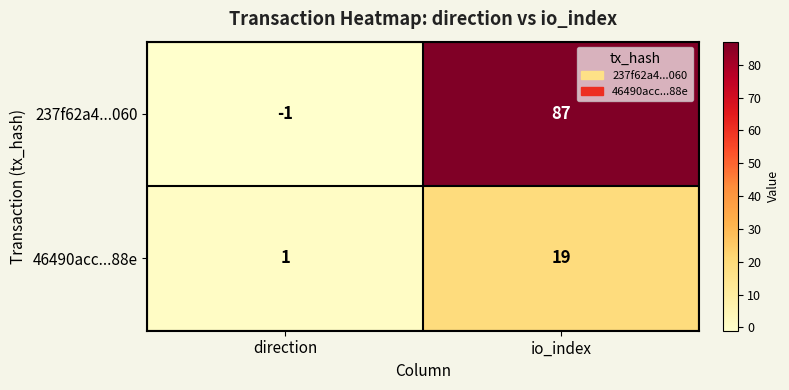

What is the approximate value of 46490acc...88e at io_index, to the nearest 10?

20